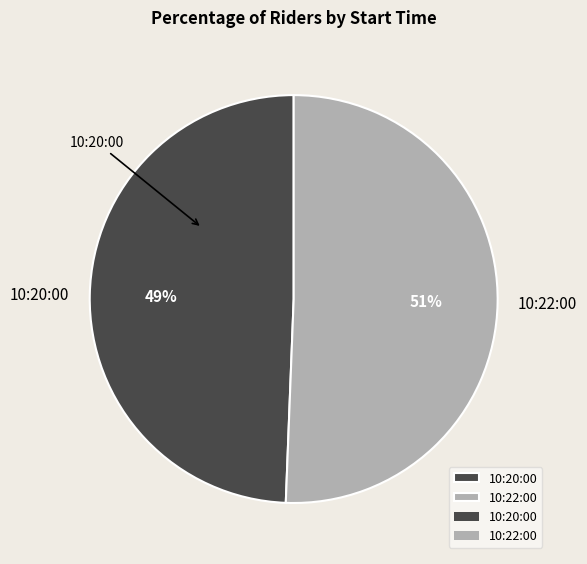

Which has a higher value, 10:20:00 or 10:22:00?

10:22:00